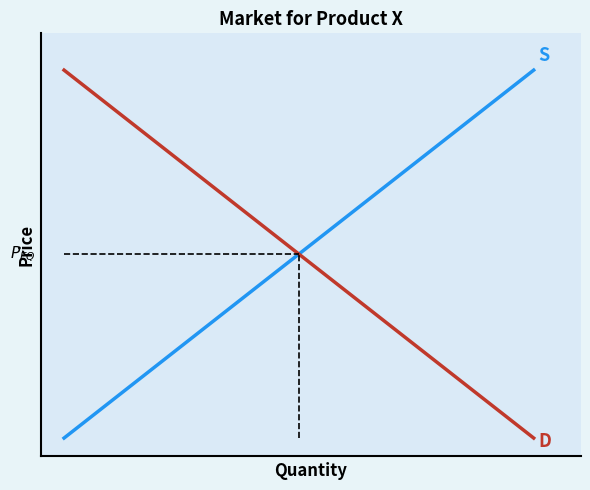

Is this an area chart (filled region under the line)?

No